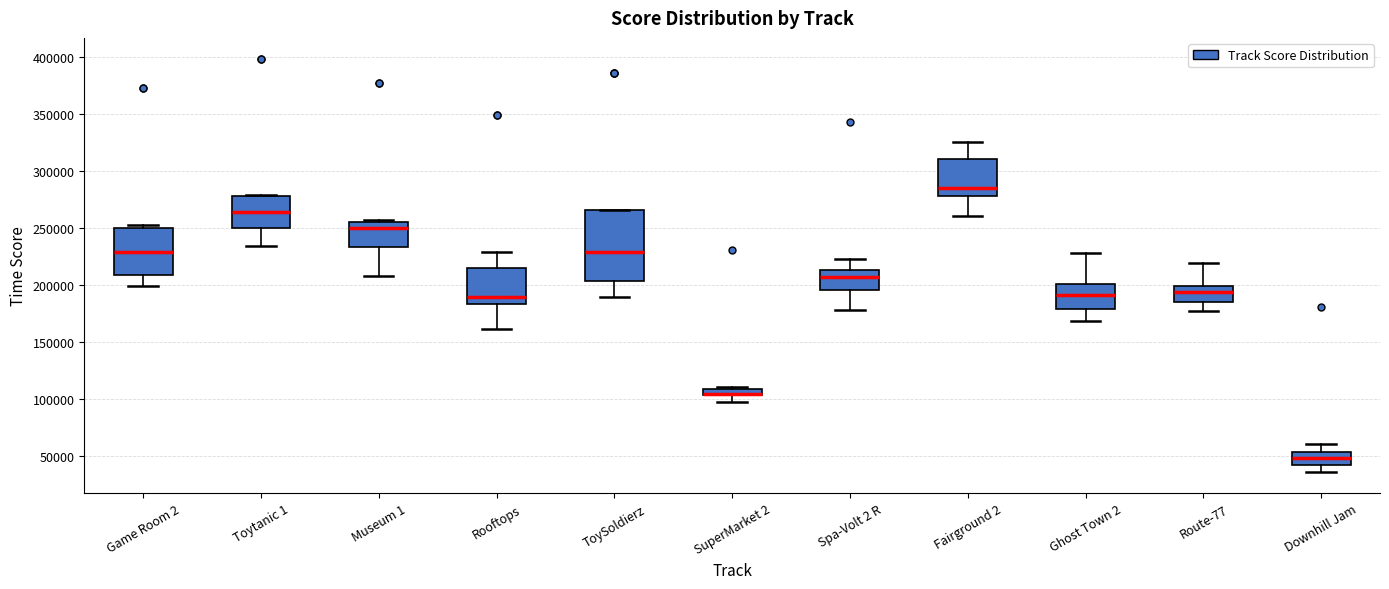

Which box is the tallest, from its lower edge to its upper edge?

ToySoldierz